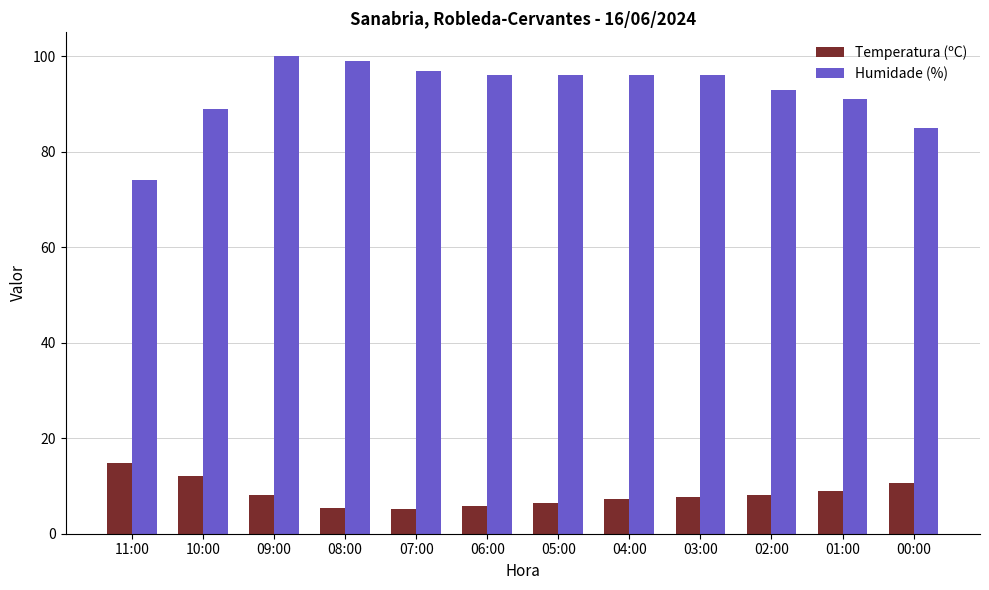

Which series changed the most between 11:00 and 09:00?

Humidade (%)